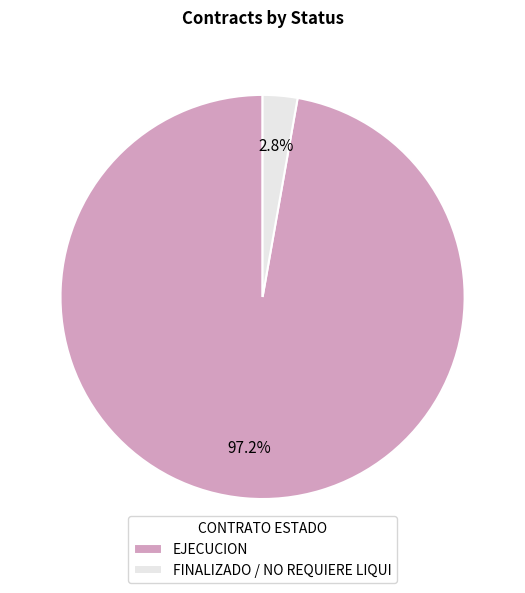

To the nearest percent, what percentage of the pie is FINALIZADO / NO REQUIERE LIQUI?

3%